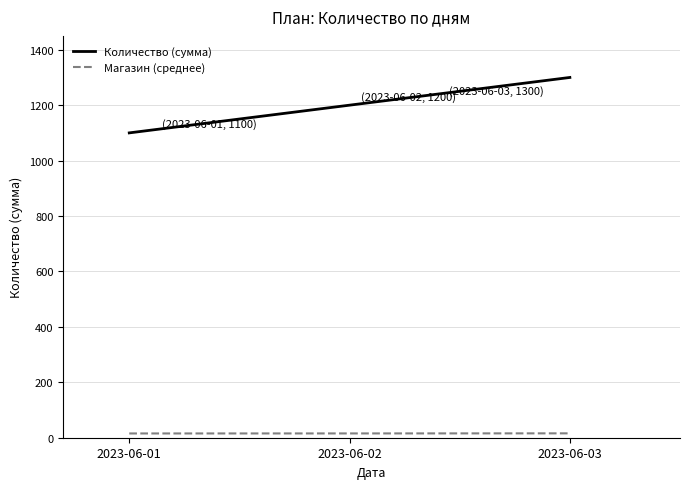

What are all the series names shown in the legend?

Количество (сумма), Магазин (среднее)